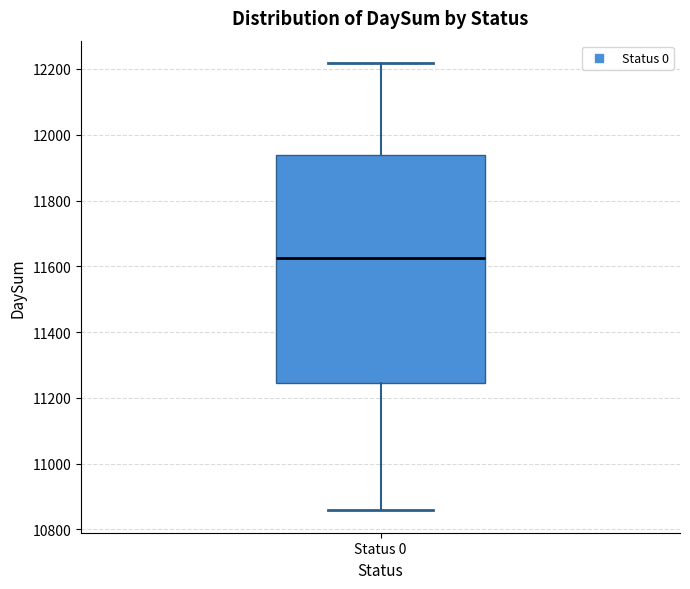

Read this box plot against the y-axis: the position of the median line, the range covered by the box, and the ends of both whiskers. The values are not printed on the chart, so give them approximately, as read against the axis.

median 11620, box 11240 to 11940, whiskers 10860 to 12220